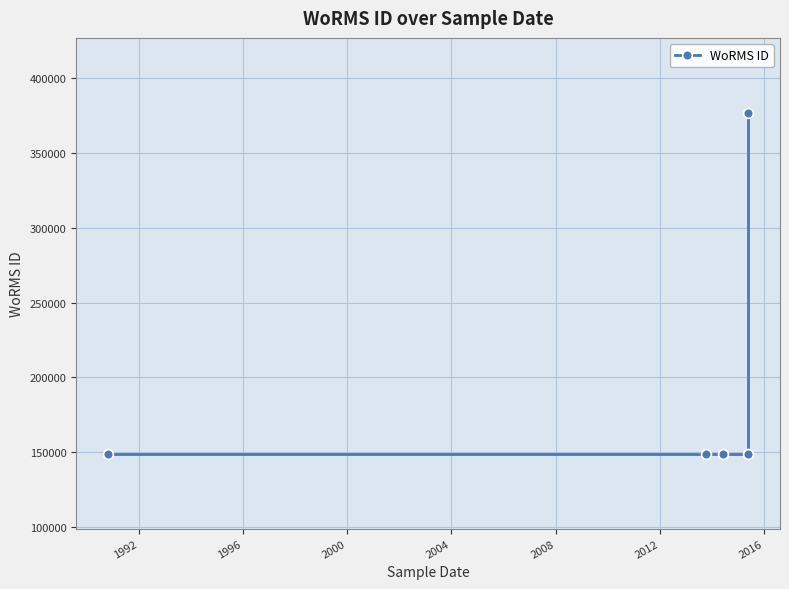

Is this an area chart (filled region under the line)?

No